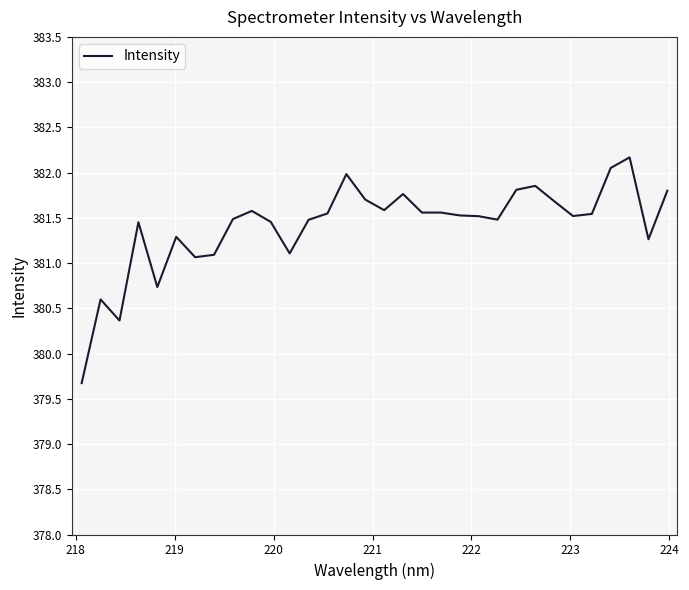

What is the maximum value shown in the chart?

382.2